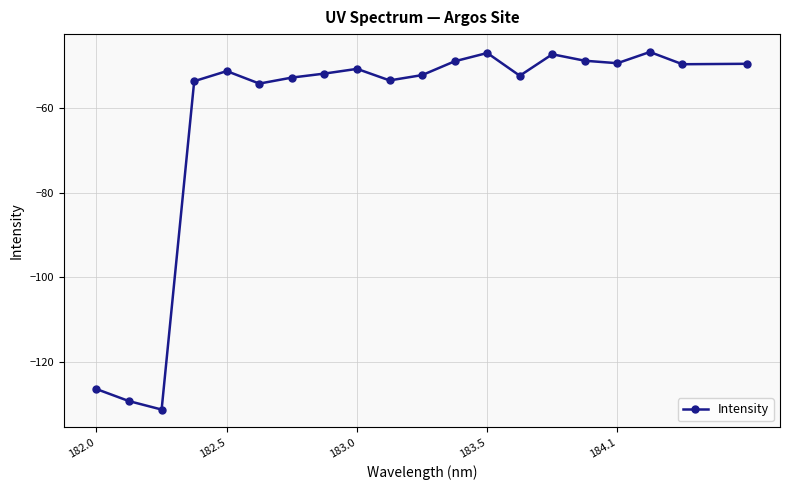

What is the value of the 18th point from the left?

-46.6